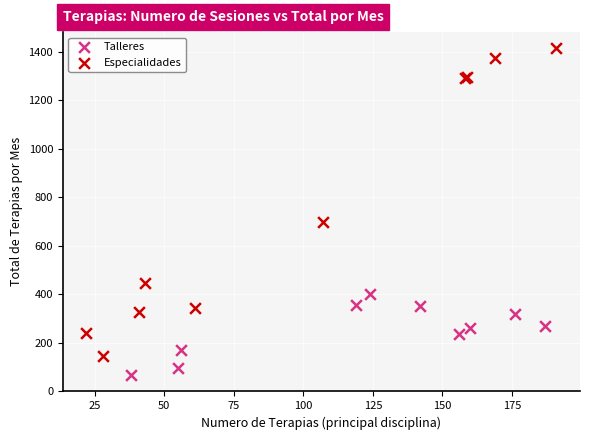

Which series contains the highest Y value?

Especialidades